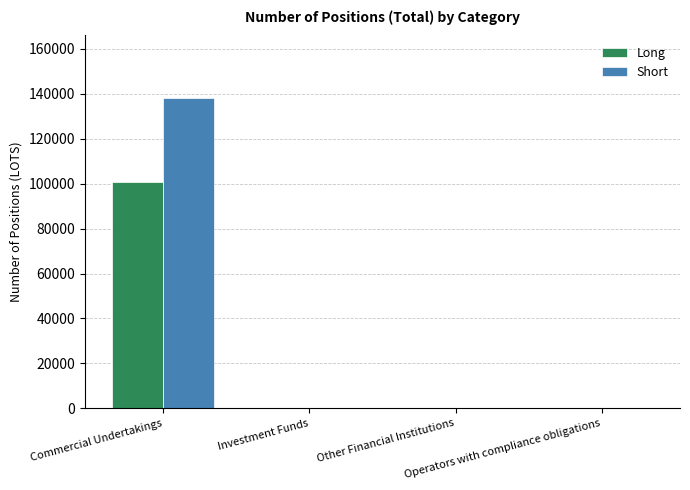

How many distinct data groups are displayed?

2